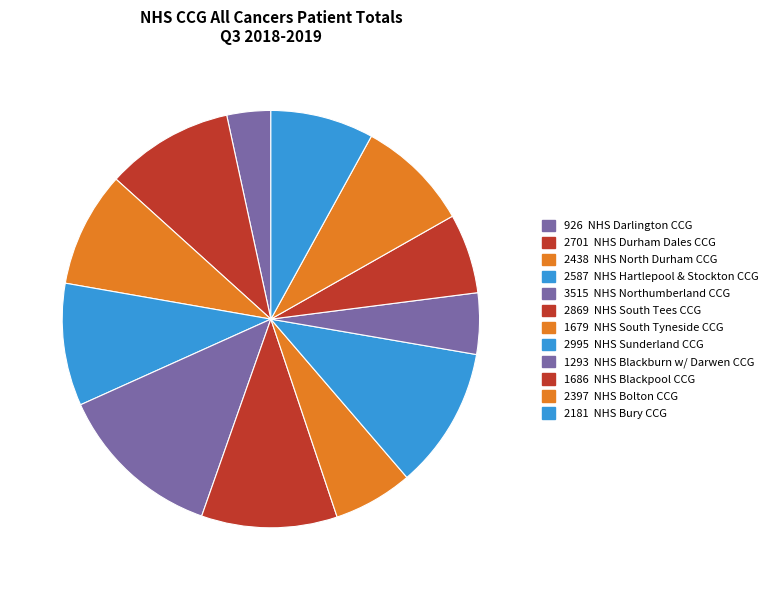

How many segments does this pie chart have?

12